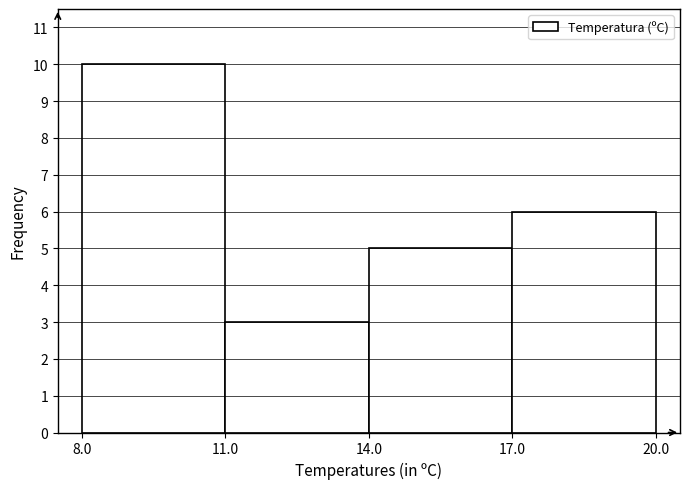

Reading left to right, list every bar in this chart as the range it spans on the x-axis followed by its height. The values are not printed on the chart, so give them approximately, as read against the axis.

8.0 to 11.0: 10
11.0 to 14.0: 3
14.0 to 17.0: 5
17.0 to 20.0: 6